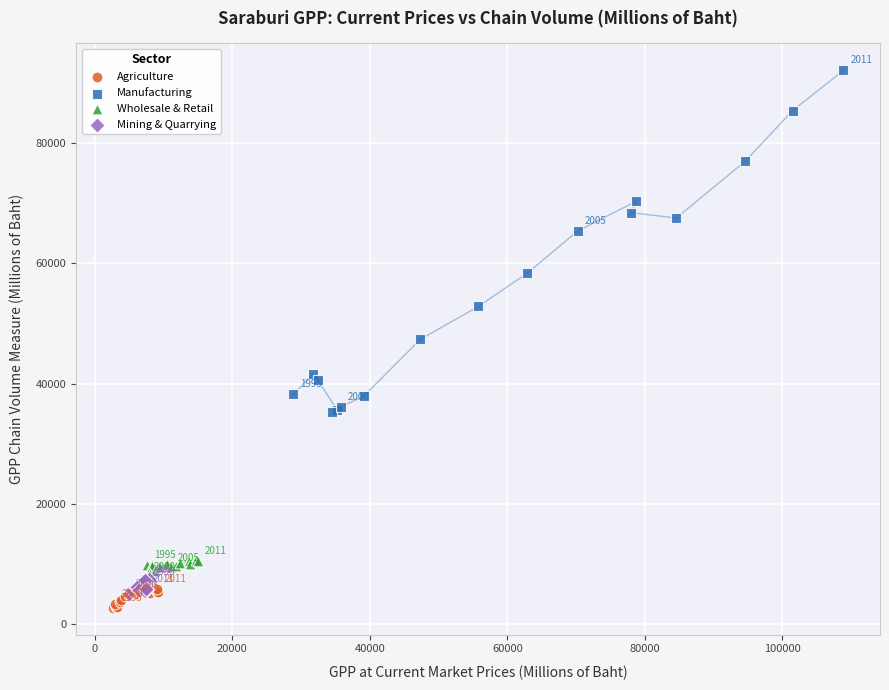

Which series reaches the maximum Y coordinate?

Manufacturing